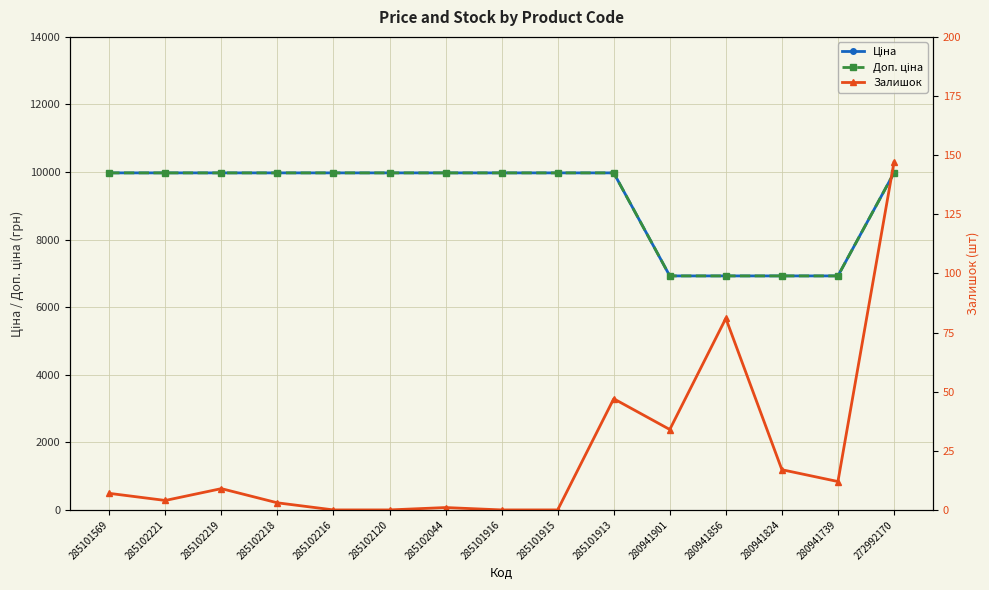

Reading left to right, extract all data points from this chart.

Ціна: 285101569=9975.0	285102221=9975.0	285102219=9975.0	285102218=9975.0	285102216=9975.0	285102120=9975.0	285102044=9975.0	285101916=9975.0	285101915=9975.0	285101913=9975.0	280941901=6925.7	280941856=6925.7	280941824=6925.7	280941739=6925.7	272992170=9975.0
Доп. ціна: 285101569=9975.0	285102221=9975.0	285102219=9975.0	285102218=9975.0	285102216=9975.0	285102120=9975.0	285102044=9975.0	285101916=9975.0	285101915=9975.0	285101913=9975.0	280941901=6925.7	280941856=6925.7	280941824=6925.7	280941739=6925.7	272992170=9975.0
Залишок: 285101569=7.0	285102221=4.0	285102219=9.0	285102218=3.0	285102216=0.0	285102120=0.0	285102044=1.0	285101916=0.0	285101915=0.0	285101913=47.0	280941901=34.0	280941856=81.0	280941824=17.0	280941739=12.0	272992170=147.0